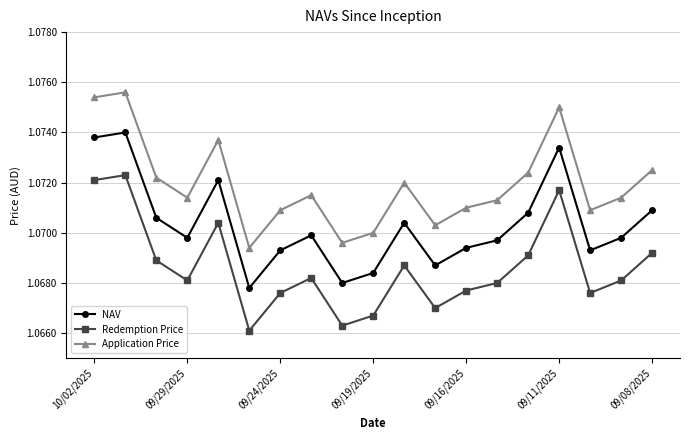

List the series in order of their overall mean, highest first.

Application Price, NAV, Redemption Price